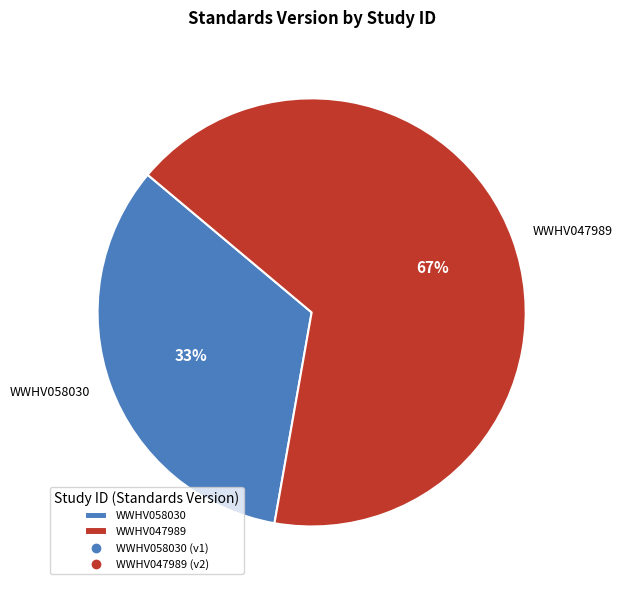

What is the smallest slice in the pie chart?

WWHV058030